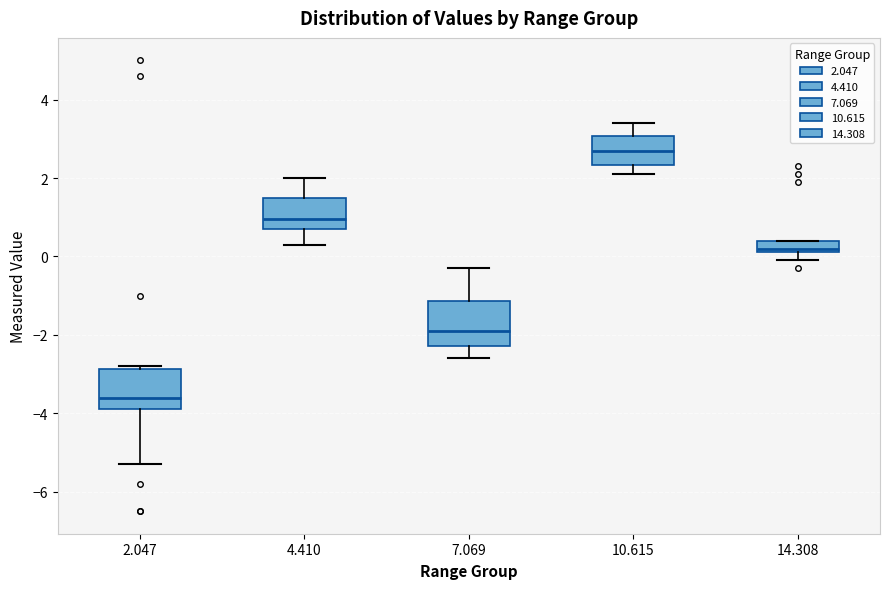

Where does the lower whisker of the box at x = 10.615 end on the y-axis? The values are not printed on the chart, so give them approximately, as read against the axis.

2.2